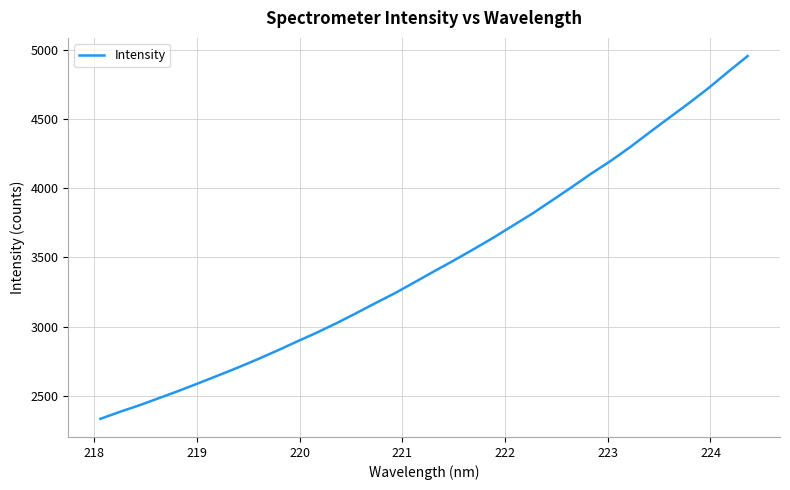

What is the smallest value displayed?

2332.4